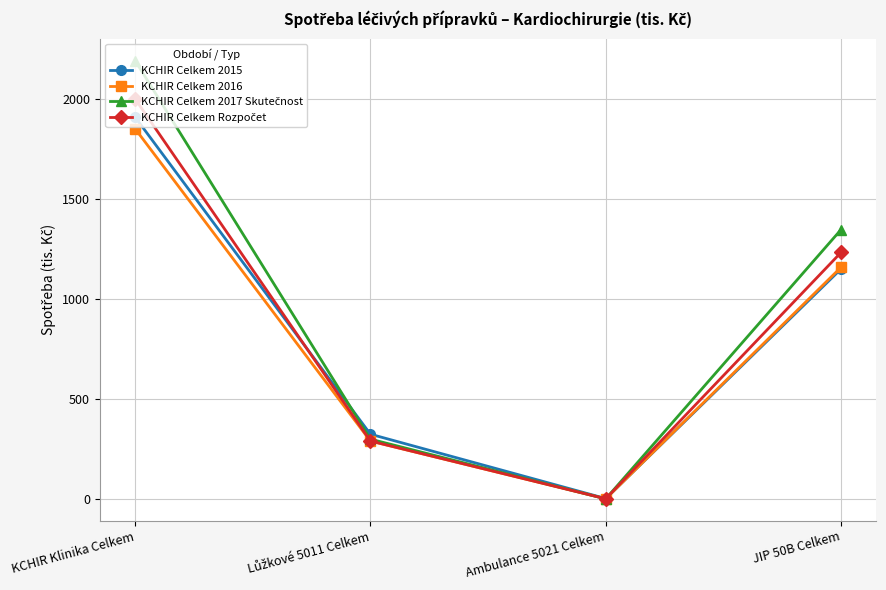

At which category is the sum across all series the highest?

KCHIR Klinika Celkem